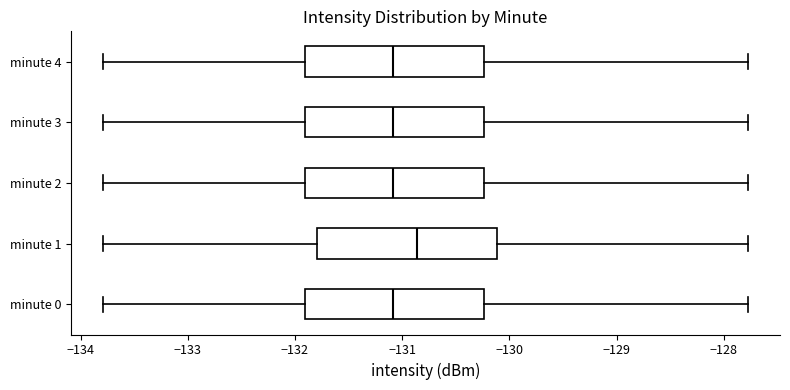

Reading bottom to top, transcribe this box plot: for each box, give where its median line is, the range the box spans, and where its two whiskers end, as read against the x-axis. The values are not printed on the chart, so give them approximately, as read against the axis.

minute 0: median -131.1, box -131.9 to -130.2, whiskers -133.8 to -127.8
minute 1: median -130.9, box -131.8 to -130.1, whiskers -133.8 to -127.8
minute 2: median -131.1, box -131.9 to -130.2, whiskers -133.8 to -127.8
minute 3: median -131.1, box -131.9 to -130.2, whiskers -133.8 to -127.8
minute 4: median -131.1, box -131.9 to -130.2, whiskers -133.8 to -127.8